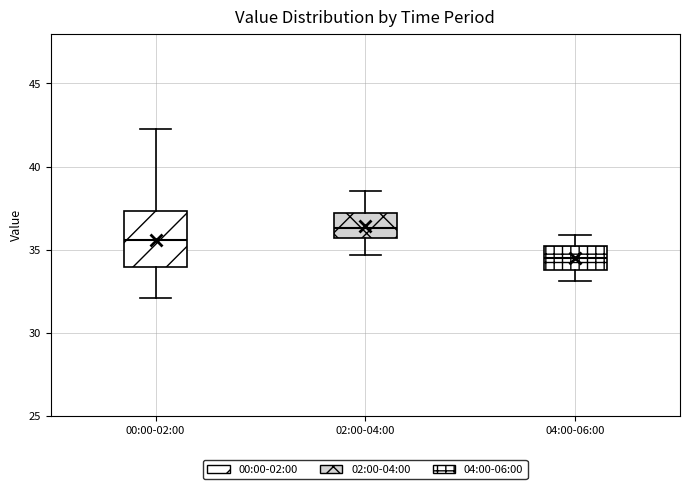

Which box is the tallest, from its lower edge to its upper edge?

00:00-02:00